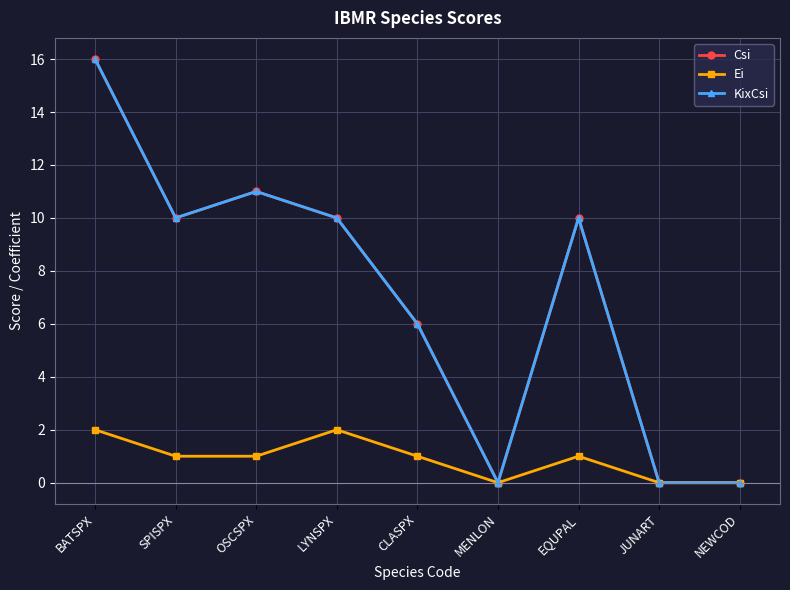

At which label is KixCsi closest to 8?

SPISPX